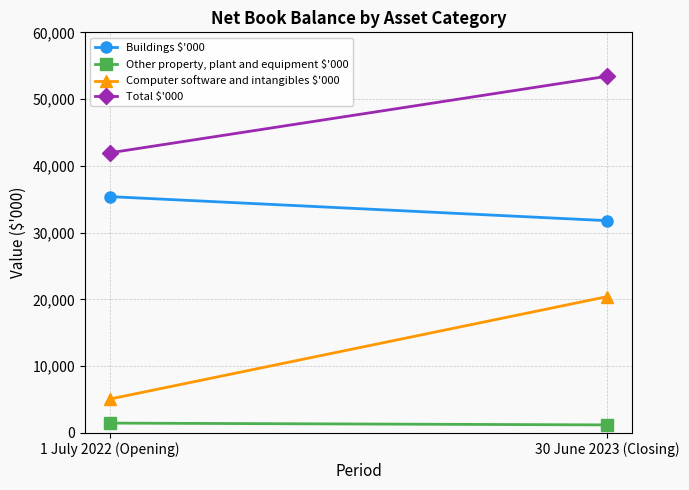

Rank the series at 30 June 2023 (Closing) from lowest to highest value.

Other property, plant and equipment $'000, Computer software and intangibles $'000, Buildings $'000, Total $'000